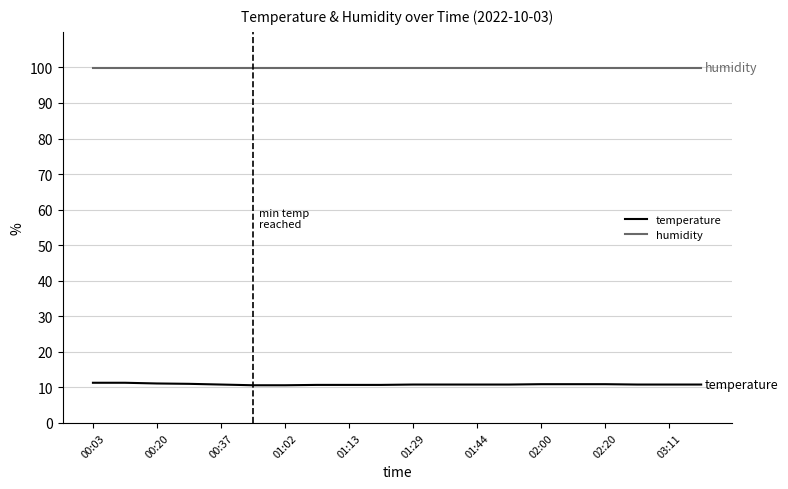

Is this an area chart (filled region under the line)?

No